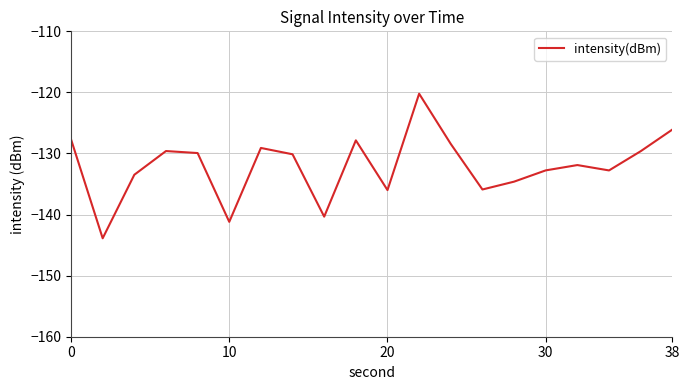

What is the difference between the maximum and minimum values?

23.7